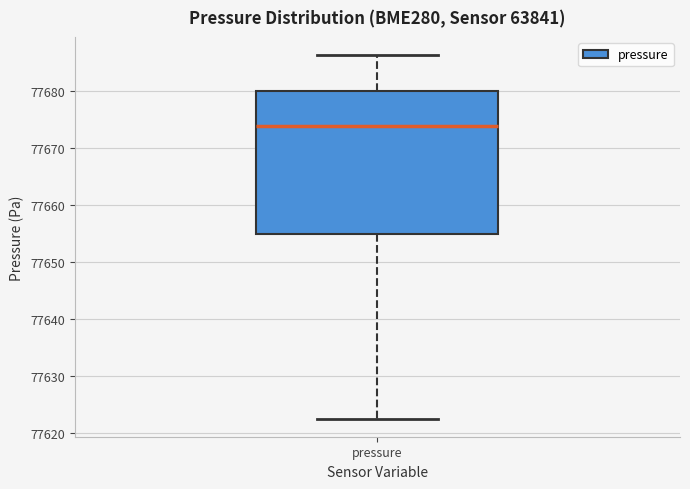

Where does the upper whisker of the box for pressure end on the y-axis? The values are not printed on the chart, so give them approximately, as read against the axis.

77686